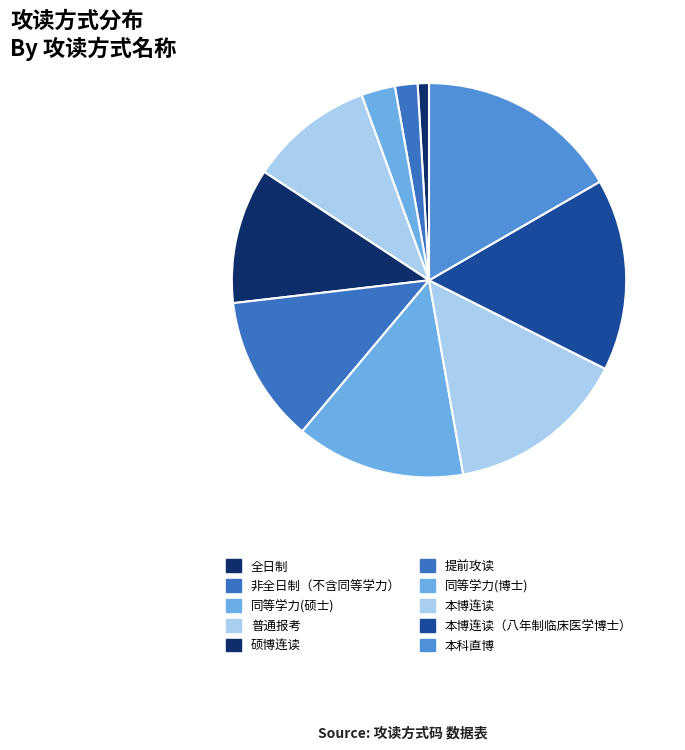

How many slices are in this pie chart?

10